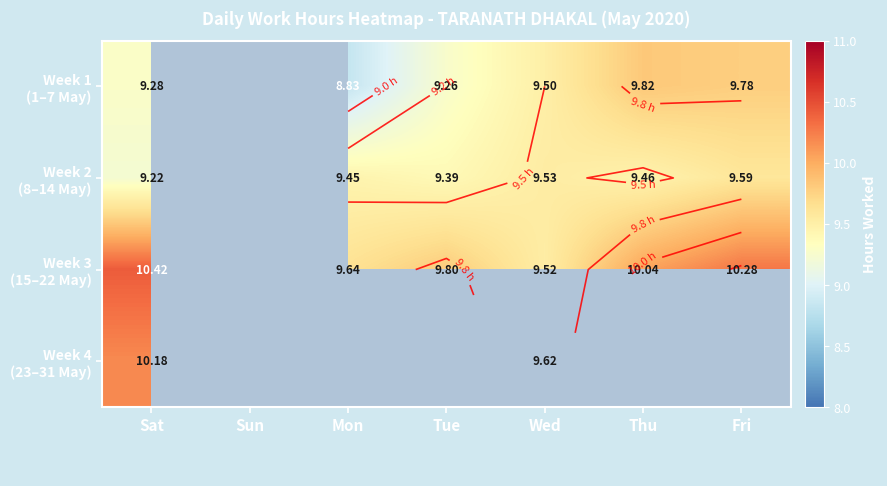

How many data points does each series have?

7